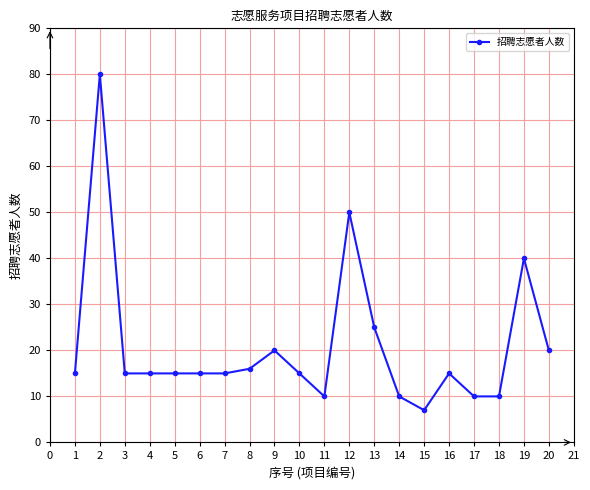

Count the number of categories in the chart.

20